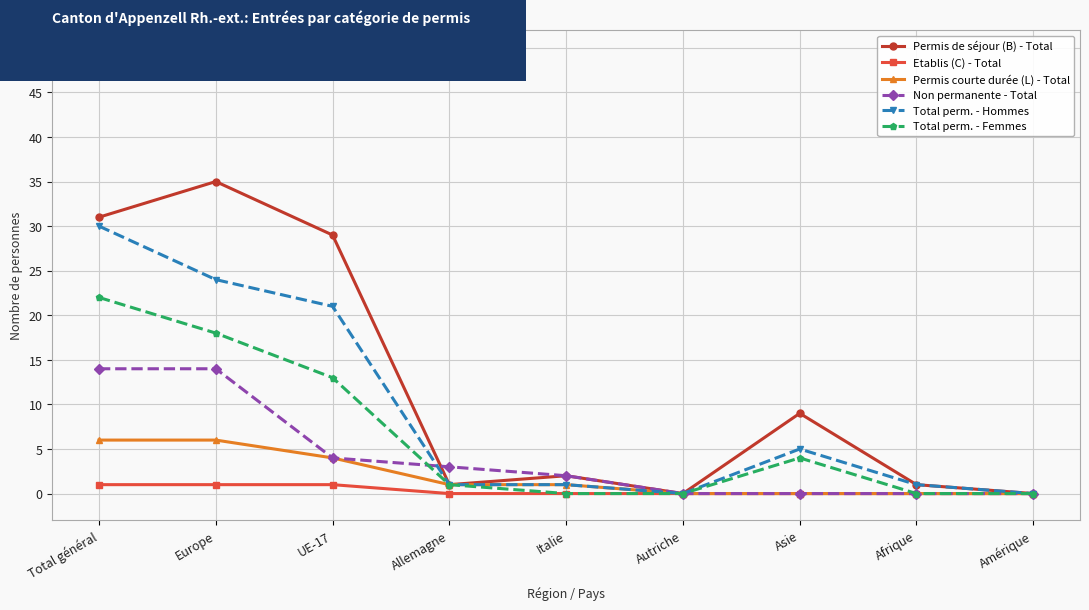

List the series in order of their peak value, lowest first.

Etablis (C) - Total, Permis courte durée (L) - Total, Non permanente - Total, Total perm. - Femmes, Total perm. - Hommes, Permis de séjour (B) - Total